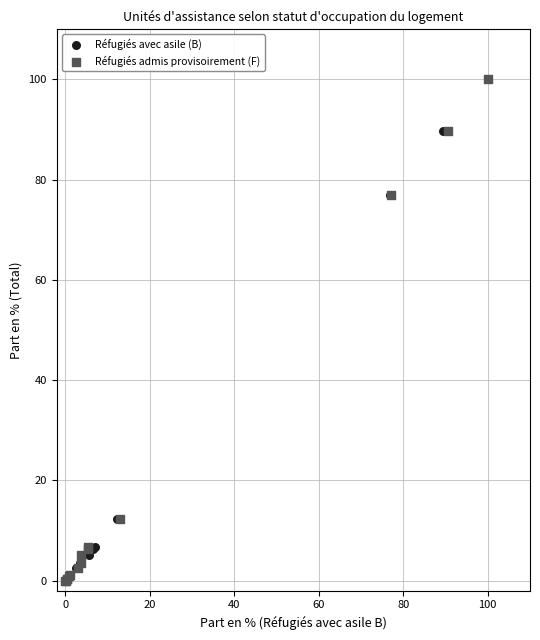

What are all the series names shown in the legend?

Réfugiés avec asile (B), Réfugiés admis provisoirement (F)